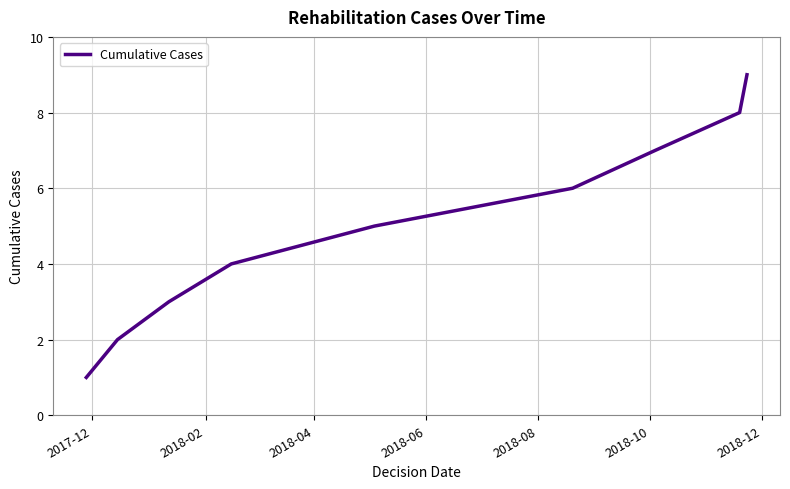

Count the number of data series in this chart.

1